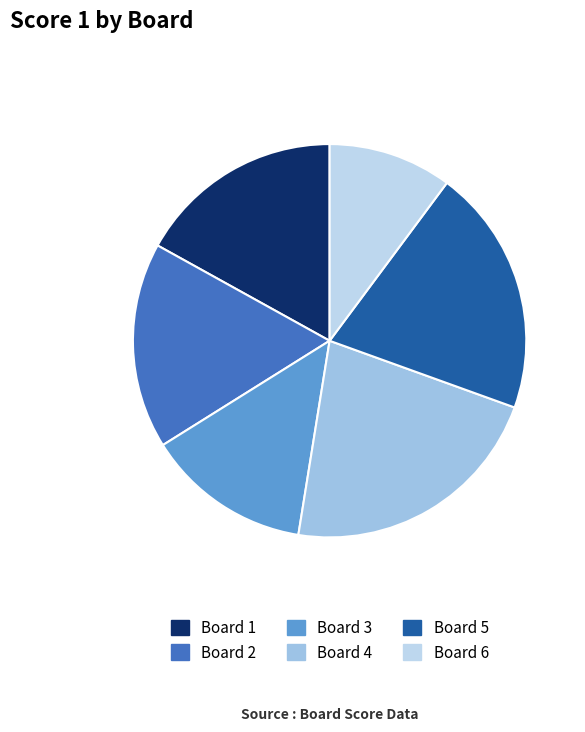

How many segments does this pie chart have?

6